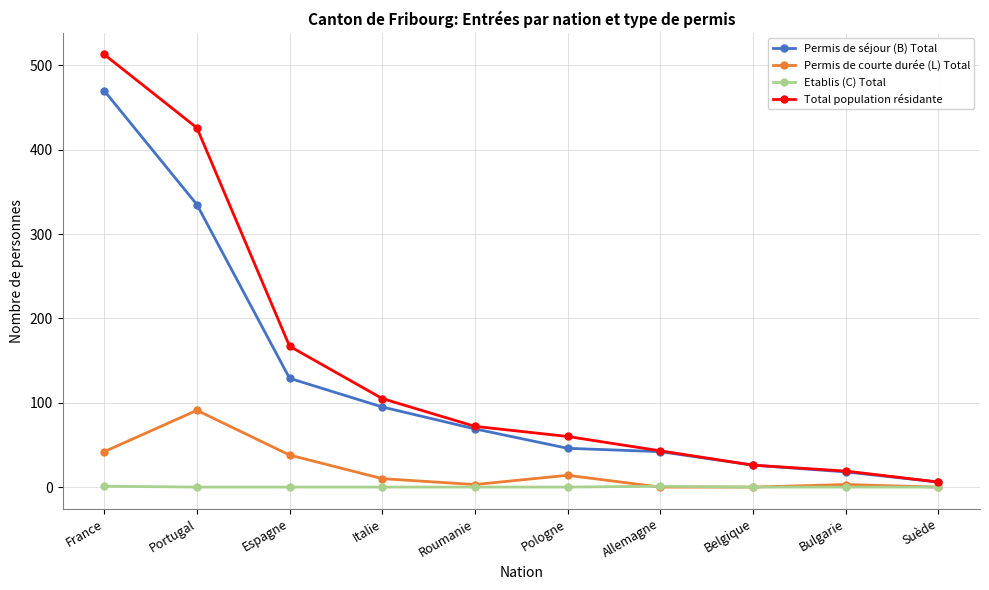

At which label does Total population résidante first exceed 72?

France